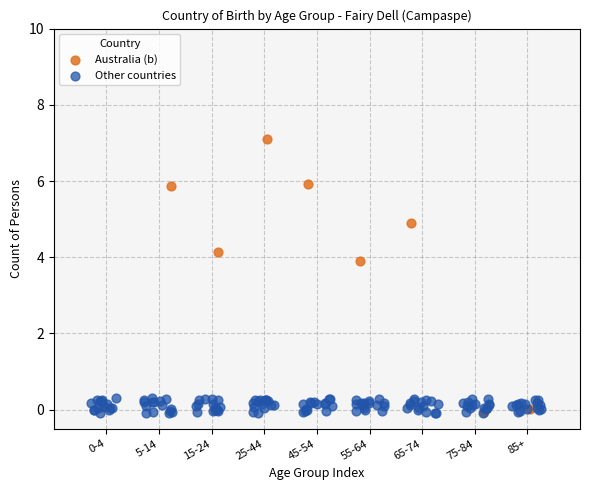

Which series has the largest Y range (max minus min)?

Australia (b)